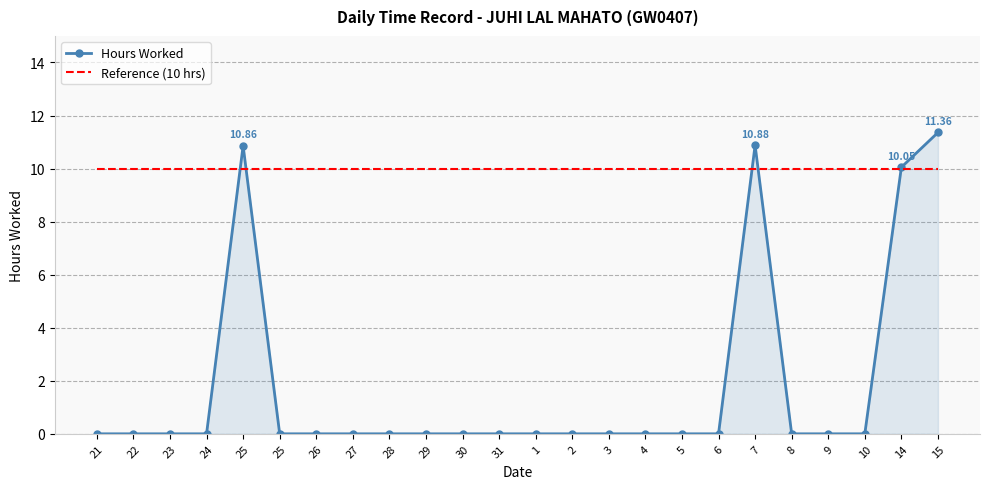

What are all the series names shown in the legend?

Hours Worked, Reference (10 hrs)